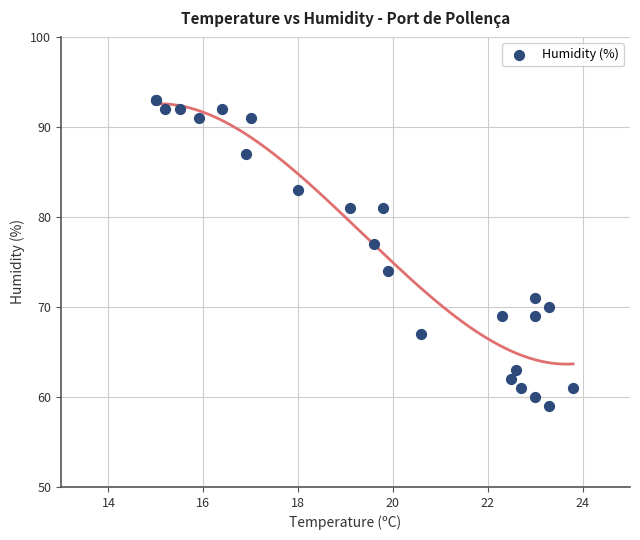

What Y value in the scatter plot is closest to 76?

77